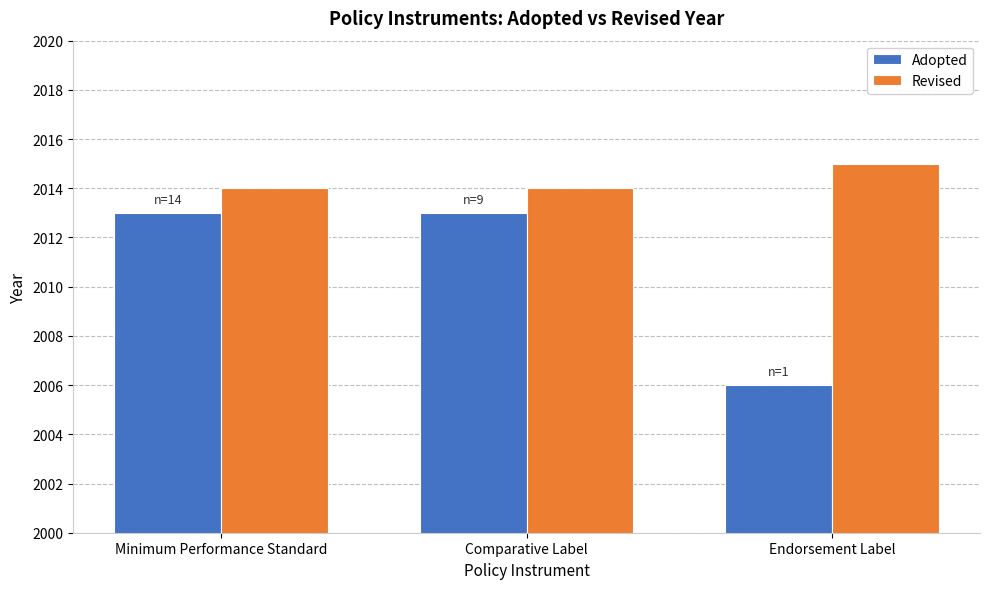

What is the value of the Revised bar at the 3rd from the left?

2015